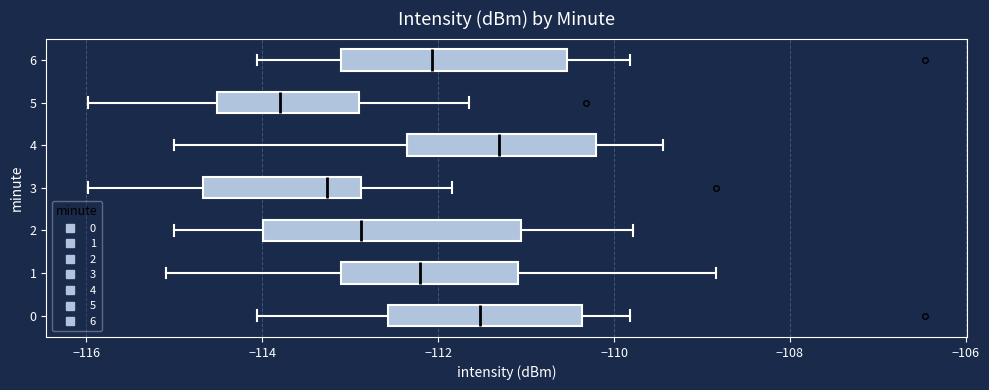

Reading bottom to top, read every box against the x-axis: the position of its median line, the range the box covers, and the ends of its whiskers. The values are not printed on the chart, so give them approximately, as read against the axis.

0: median -111.6, box -112.6 to -110.4, whiskers -114.0 to -109.8
1: median -112.2, box -113.0 to -111.0, whiskers -115.0 to -108.8
2: median -112.8, box -114.0 to -111.0, whiskers -115.0 to -109.8
3: median -113.2, box -114.6 to -112.8, whiskers -116.0 to -111.8
4: median -111.4, box -112.4 to -110.2, whiskers -115.0 to -109.4
5: median -113.8, box -114.6 to -113.0, whiskers -116.0 to -111.6
6: median -112.0, box -113.0 to -110.6, whiskers -114.0 to -109.8